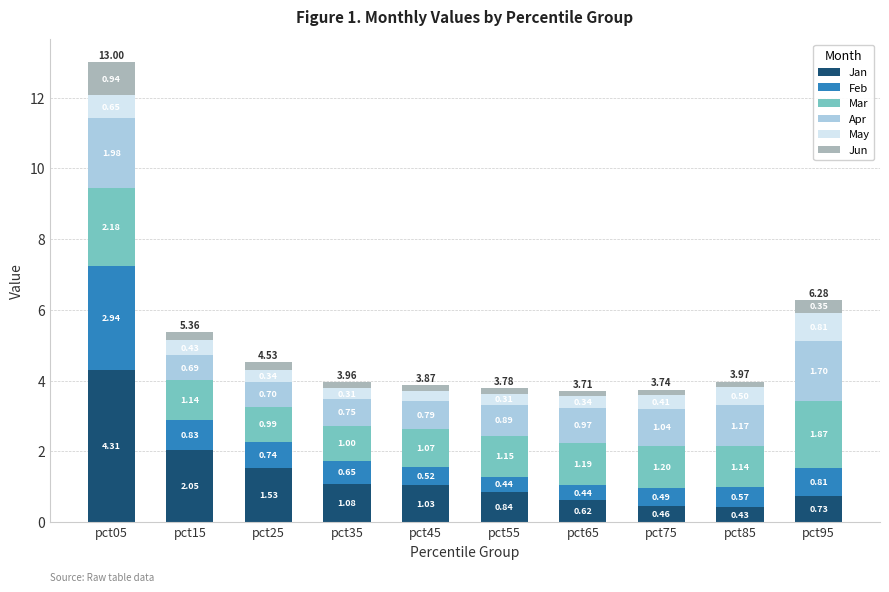

Rank the categories by Jan value from highest to lowest.

pct05, pct15, pct25, pct35, pct45, pct55, pct95, pct65, pct75, pct85